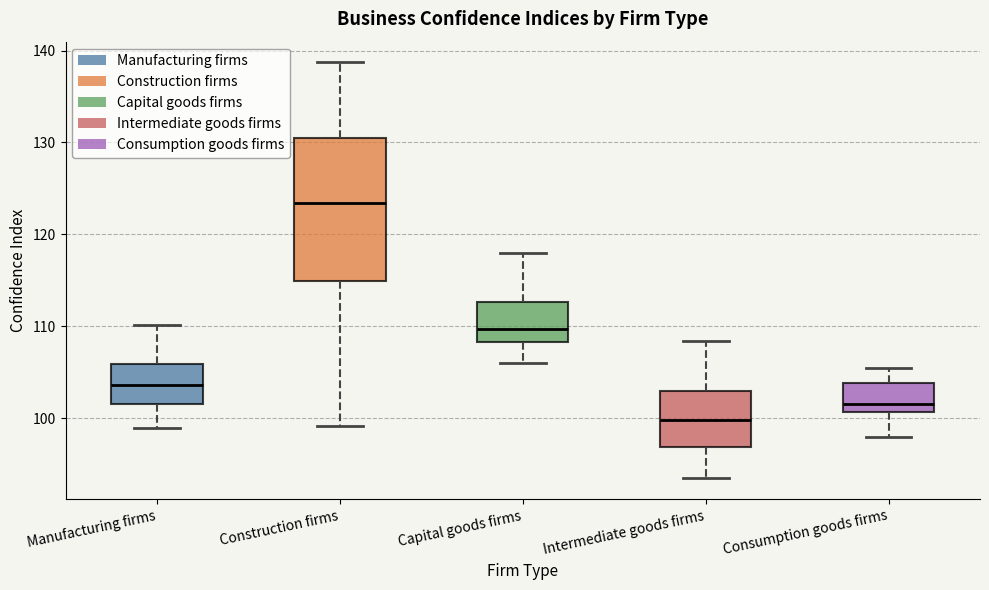

Which box is the tallest, from its lower edge to its upper edge?

Construction firms